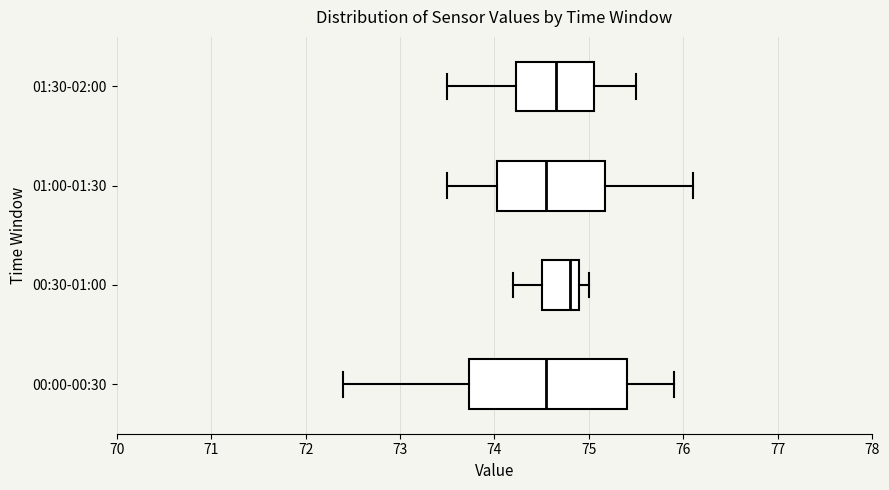

Reading bottom to top, read every box against the x-axis: the position of its median line, the range the box covers, and the ends of its whiskers. The values are not printed on the chart, so give them approximately, as read against the axis.

00:00-00:30: median 74.6, box 73.7 to 75.4, whiskers 72.4 to 75.9
00:30-01:00: median 74.8, box 74.5 to 74.9, whiskers 74.2 to 75.0
01:00-01:30: median 74.6, box 74.0 to 75.2, whiskers 73.5 to 76.1
01:30-02:00: median 74.7, box 74.2 to 75.1, whiskers 73.5 to 75.5